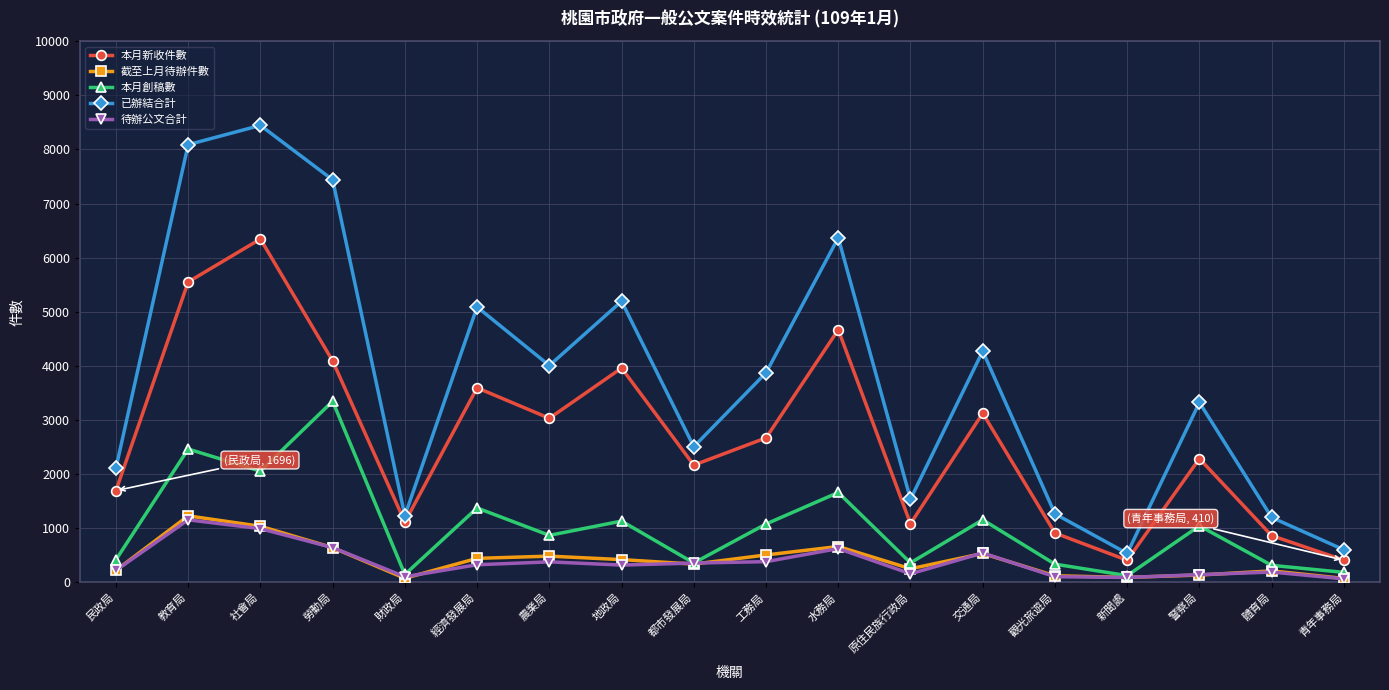

What is the label of the 14th point from the right?

財政局